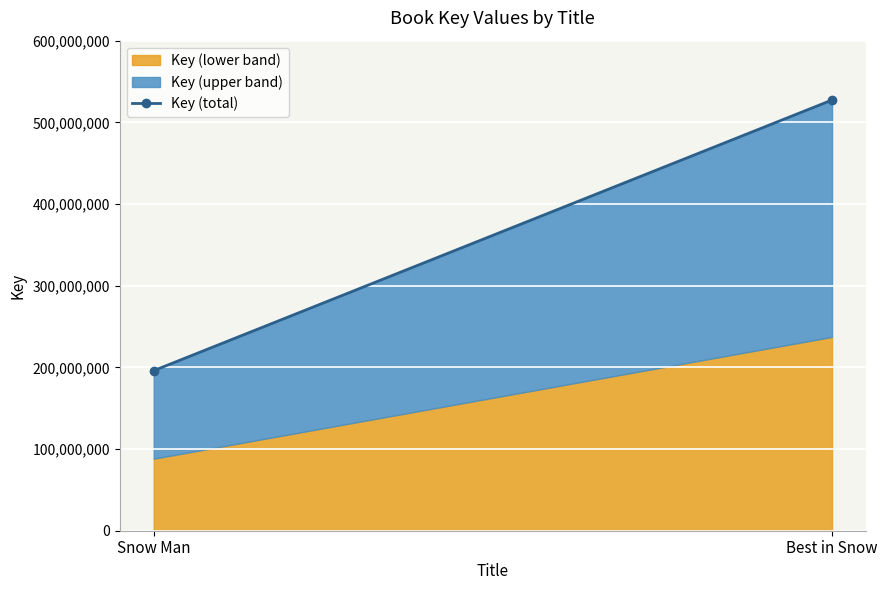

What is the ratio of the value at Snow Man to the value at Best in Snow?

0.4